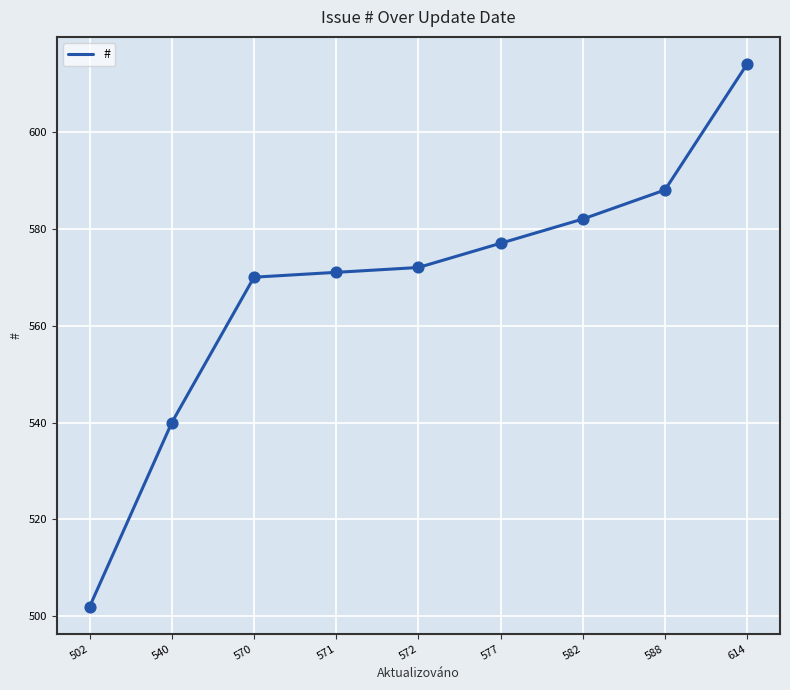

Approximately how many times larger is the value at 588 compared to 572?

1.0